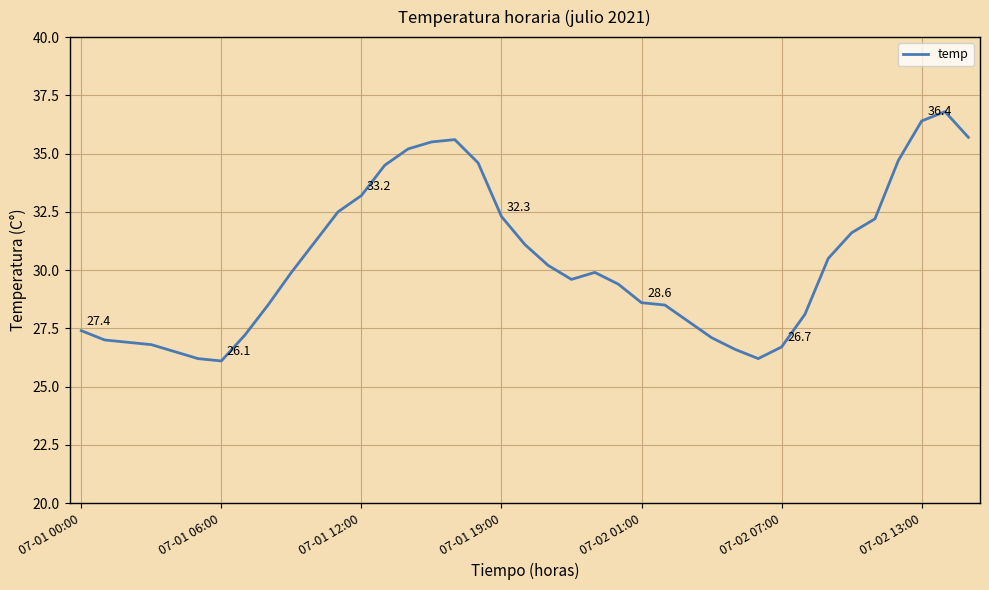

What is the maximum value shown in the chart?

36.8